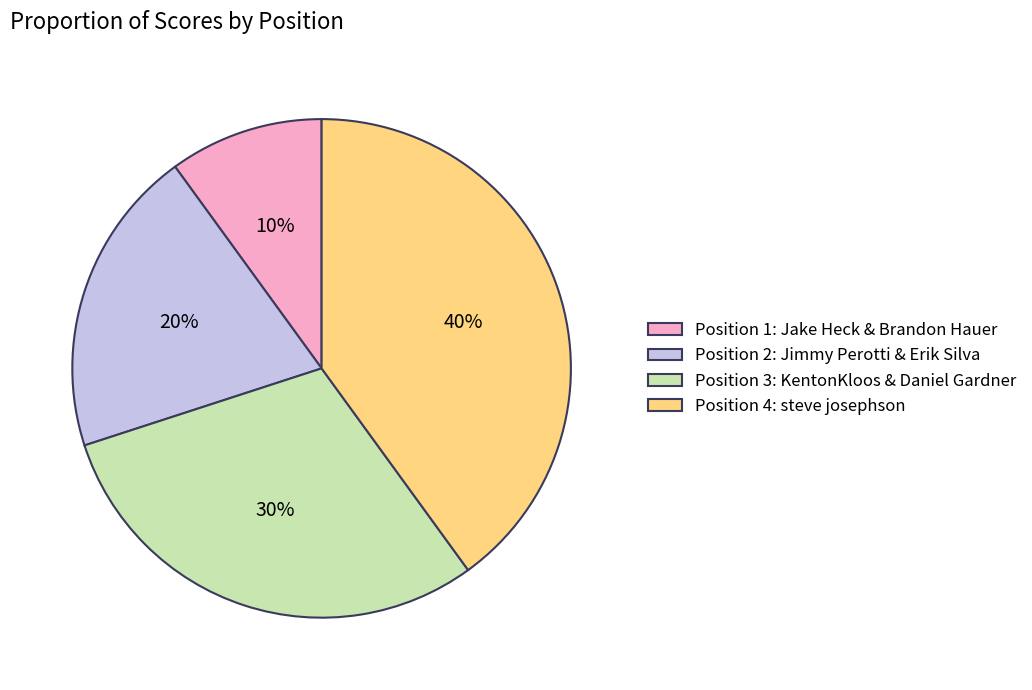

Does any single category account for the majority?

No